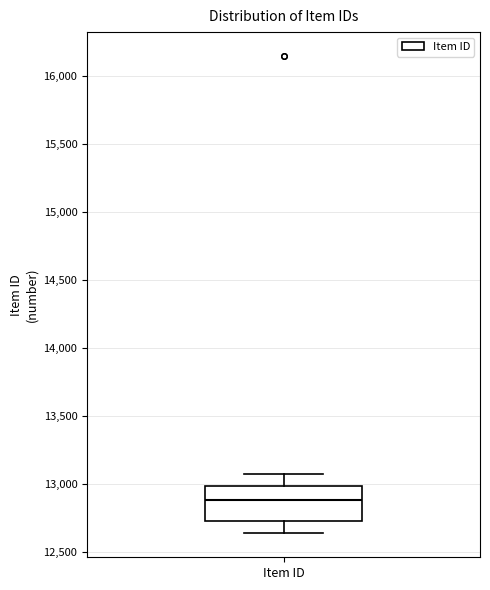

Transcribe this box plot: give where the median line is, the range the box spans, and where the two whiskers end, as read against the y-axis. The values are not printed on the chart, so give them approximately, as read against the axis.

median 12900, box 12700 to 13000, whiskers 12650 to 13050